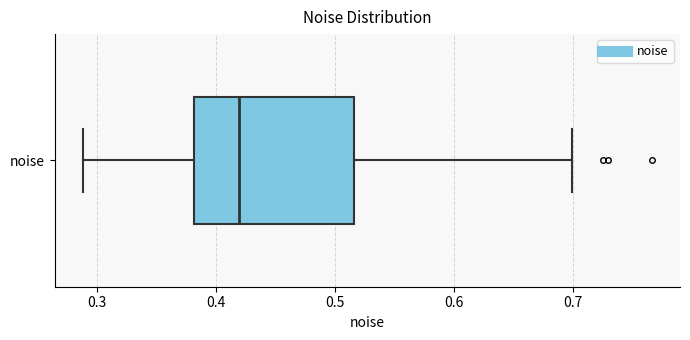

Read this box plot against the x-axis: the position of the median line, the range covered by the box, and the ends of both whiskers. The values are not printed on the chart, so give them approximately, as read against the axis.

median 0.42, box 0.38 to 0.52, whiskers 0.29 to 0.70